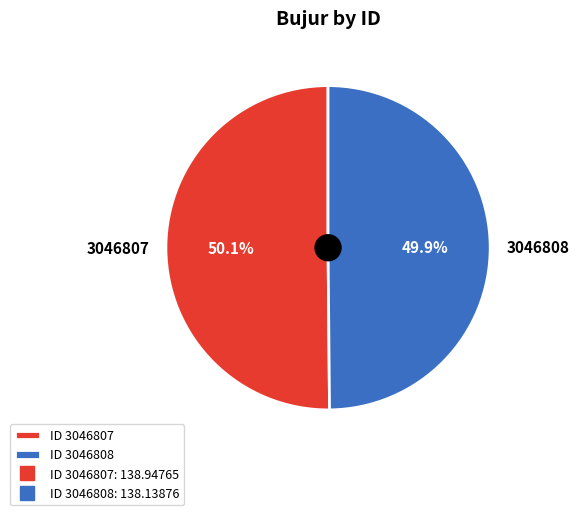

Does any single category account for the majority?

Yes